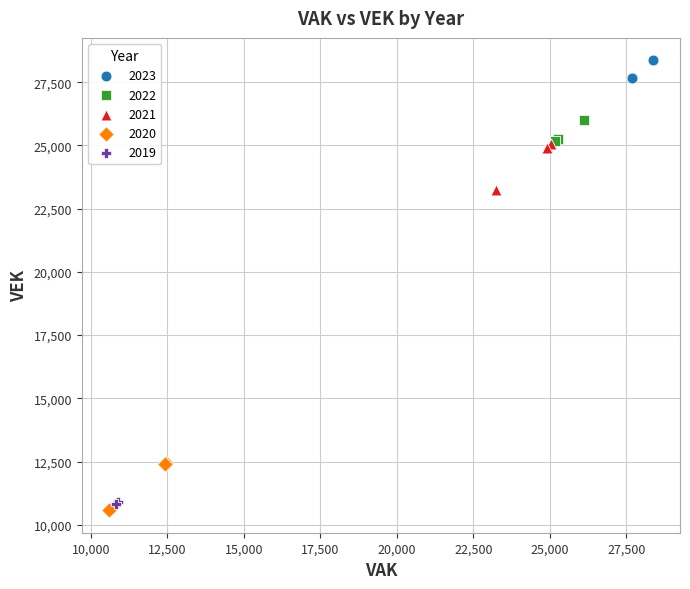

Which series has the largest Y range (max minus min)?

2020